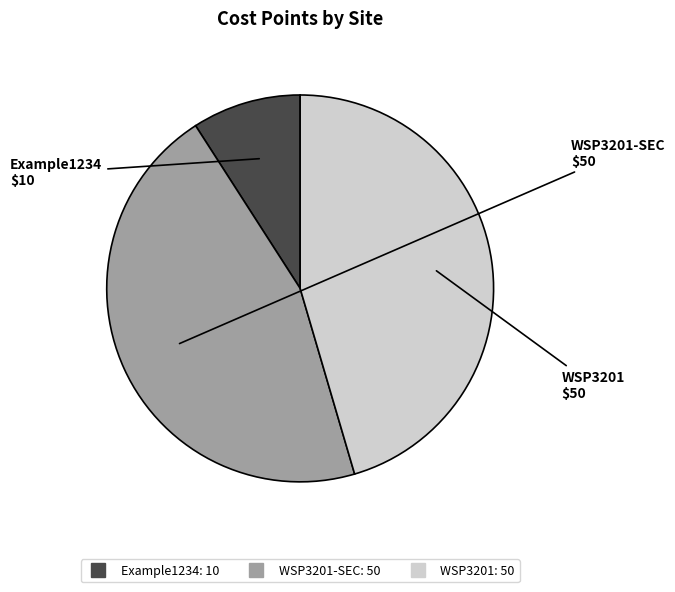

Does any single category account for the majority?

No